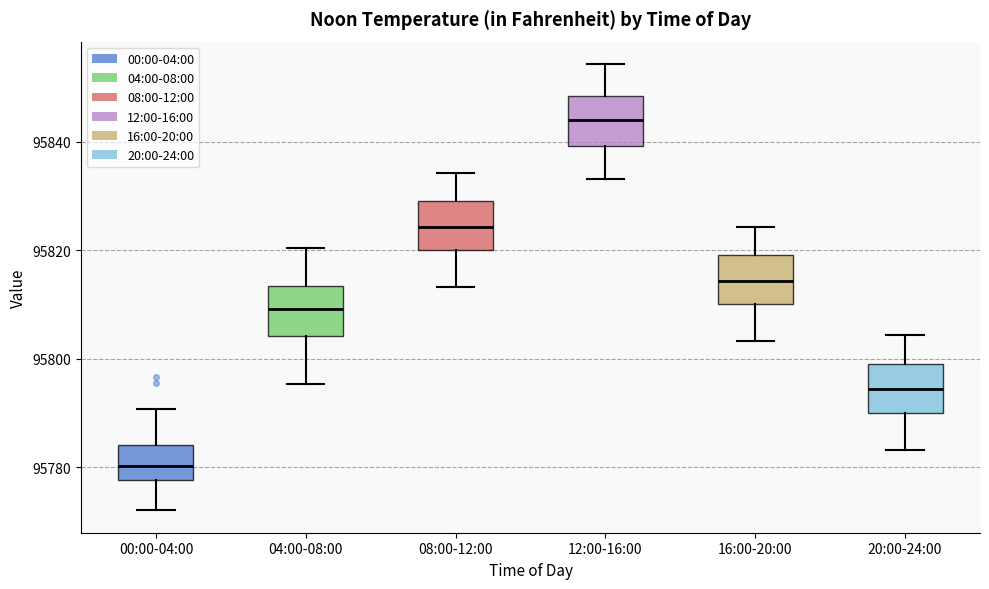

Which box has the highest median line?

12:00-16:00